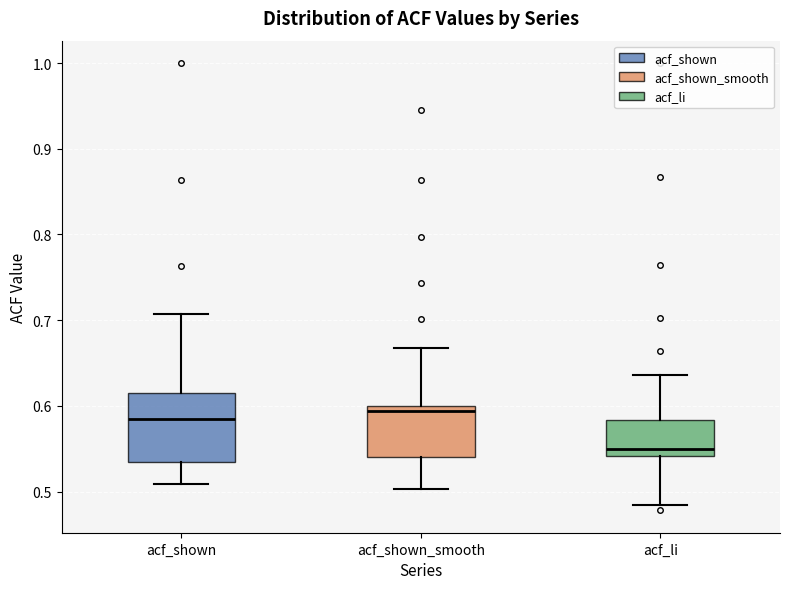

Which box's median line is the lowest?

acf_li